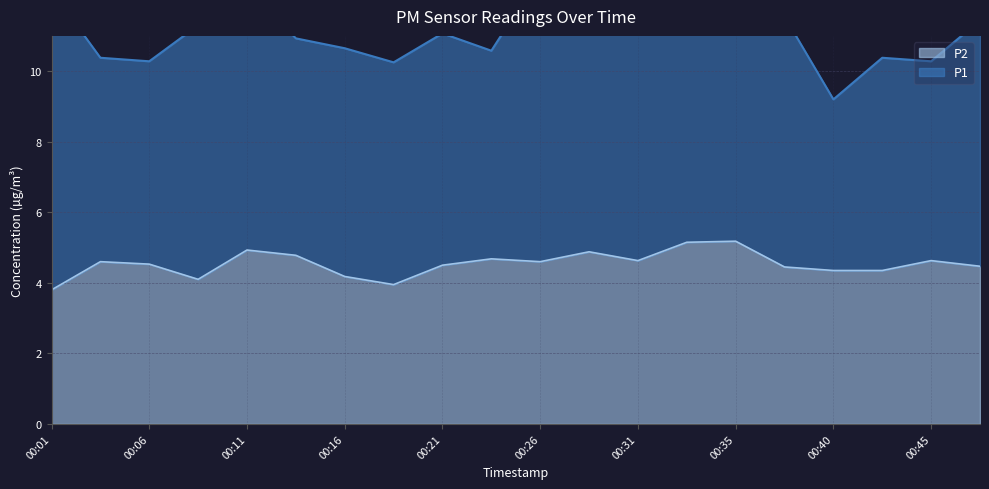

At which category does the chart reach its minimum across all series?

00:01